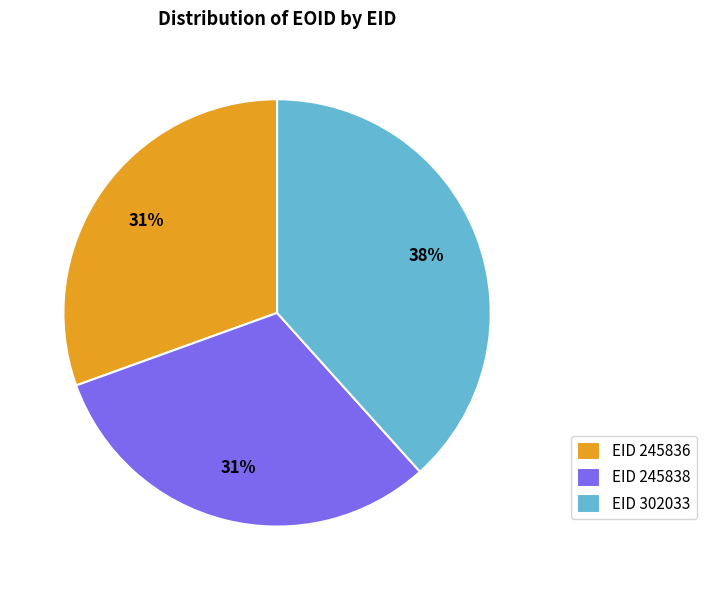

The EID 245838 slice represents 31% of the pie. True or false?

True